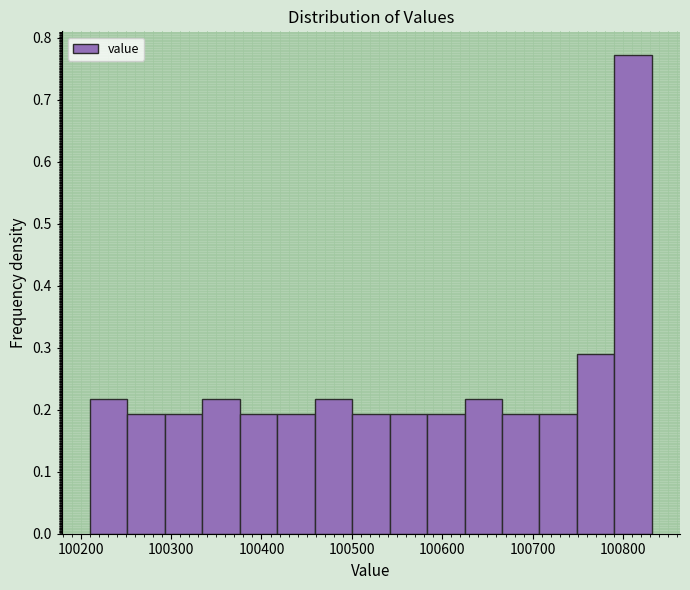

Reading left to right, list every bar in this chart as the range it spans on the x-axis followed by its height. Neither the bar edges nor the heights are printed on the chart, so give them approximately, as read against the axes.

100210 to 100250: 0.22
100250 to 100290: 0.19
100290 to 100330: 0.19
100330 to 100380: 0.22
100380 to 100420: 0.19
100420 to 100460: 0.19
100460 to 100500: 0.22
100500 to 100540: 0.19
100540 to 100580: 0.19
100580 to 100620: 0.19
100620 to 100670: 0.22
100670 to 100710: 0.19
100710 to 100750: 0.19
100750 to 100790: 0.29
100790 to 100830: 0.77